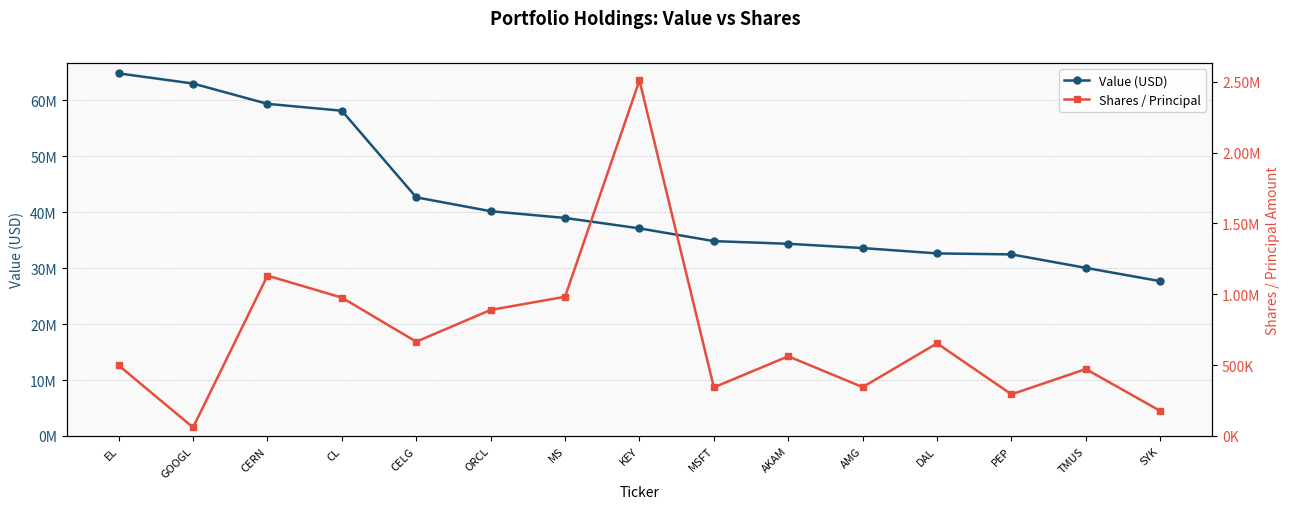

Reading left to right, what are all the values shown in this chart?

Value (USD): 64808000	62995000	59364000	58132000	42650000	40173000	38968000	37106000	34827000	34351000	33585000	32632000	32454000	30044000	27665000
Shares / Principal: 498140	60285	1132040	976680	665466	889770	982790	2510580	342890	562390	344674	653950	293753	472320	176492